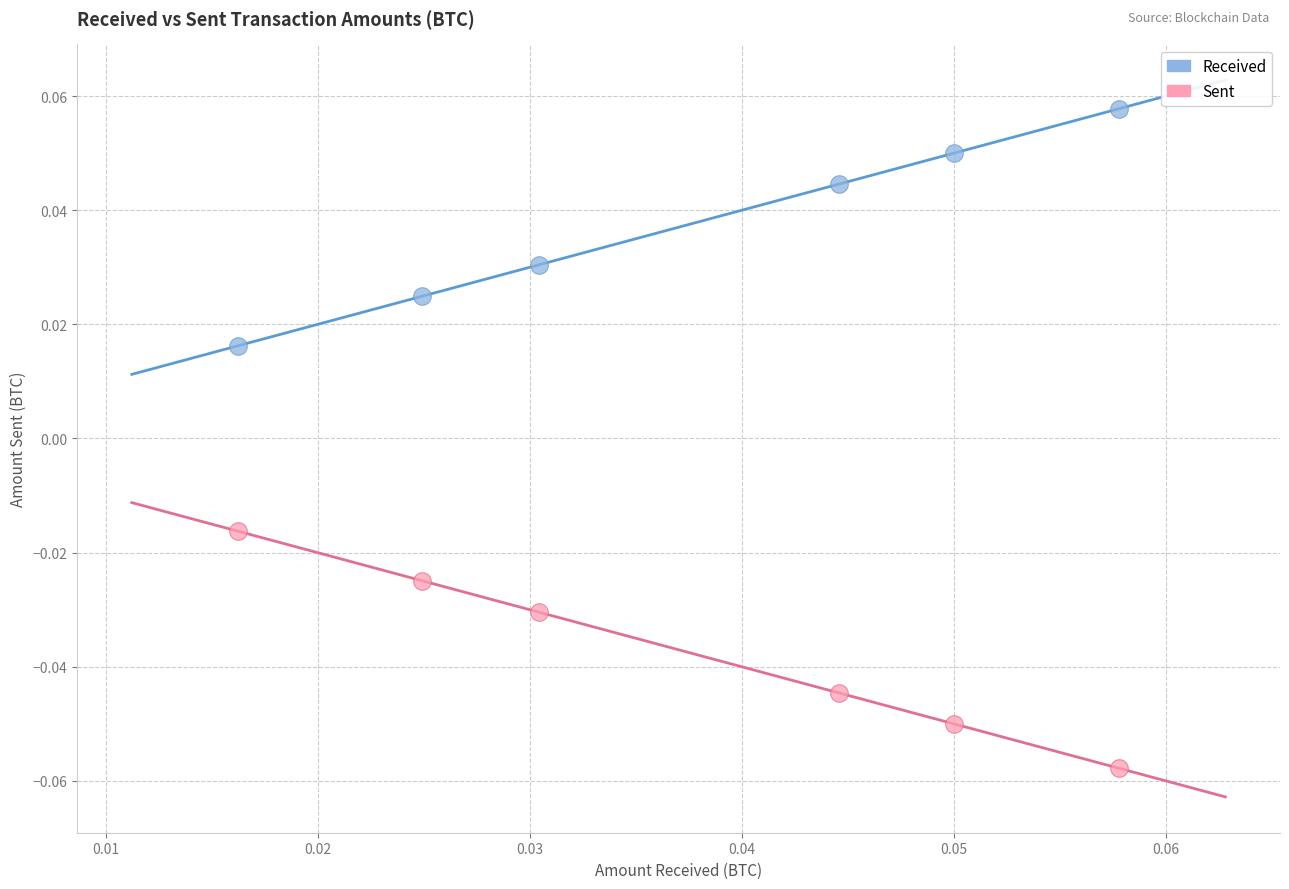

Which series reaches the minimum Y coordinate?

Sent